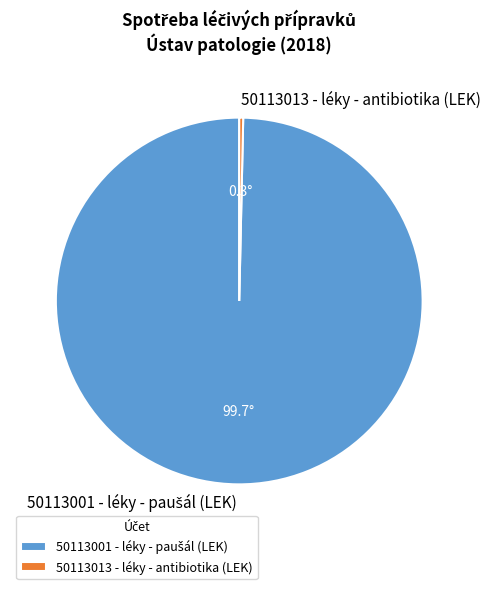

Does any single category account for the majority?

Yes